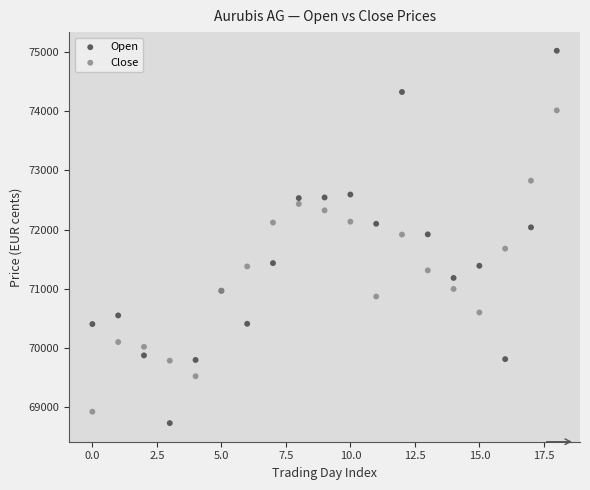

Which series contains the highest Y value?

Open